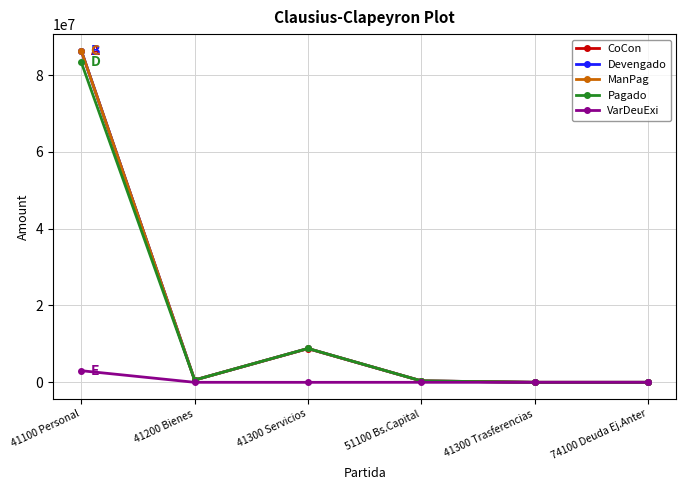

Where is the first local minimum for Devengado?

41200 Bienes